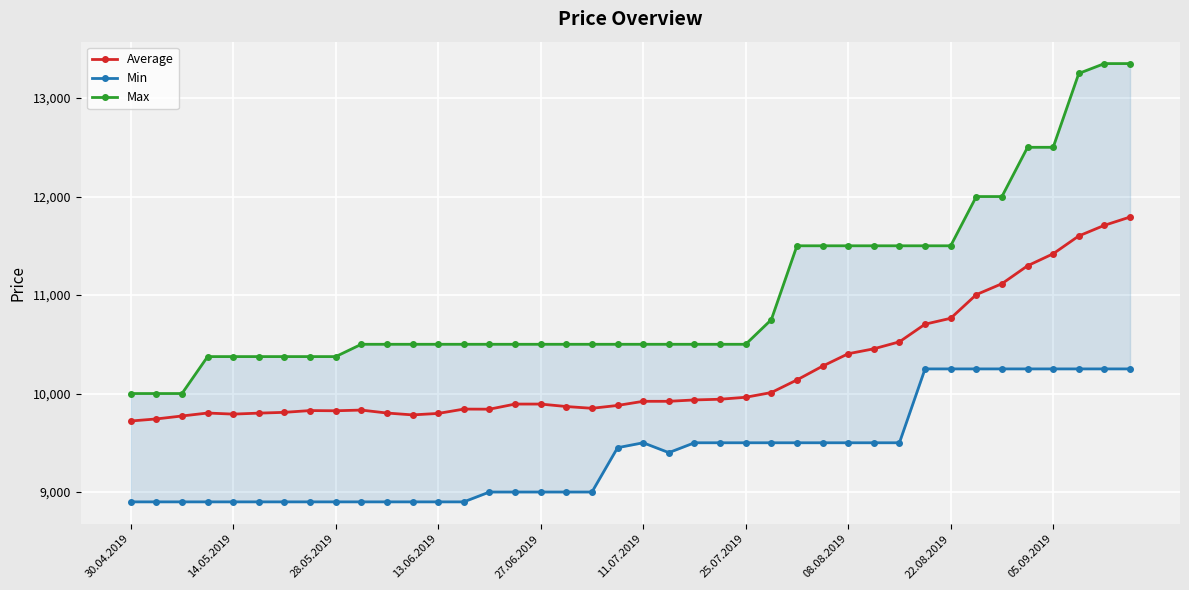

Is it true that Average equals 15064 at 11.07.2019?

False